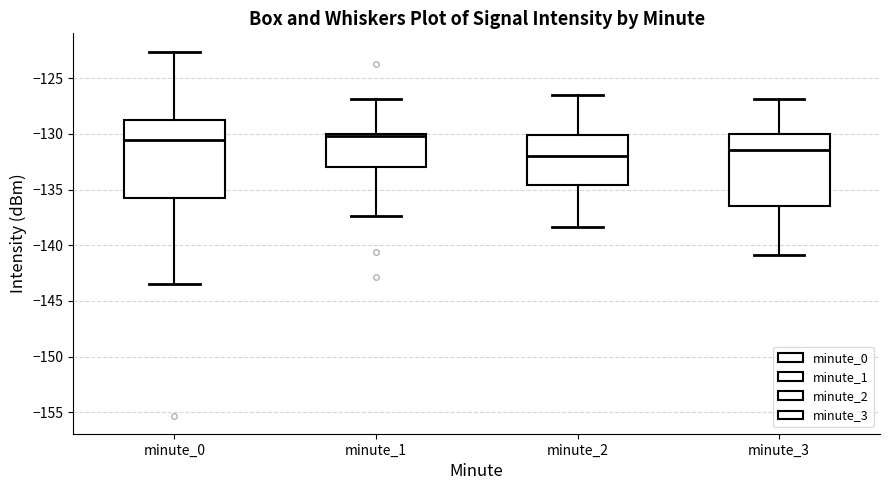

Reading left to right, transcribe this box plot: for each box, give where its median line is, the range the box spans, and where its two whiskers end, as read against the y-axis. The values are not printed on the chart, so give them approximately, as read against the axis.

minute_0: median -130.5, box -136.0 to -129.0, whiskers -143.5 to -122.5
minute_1: median -130.0 (just below the box's upper edge), box -133.0 to -130.0, whiskers -137.5 to -127.0
minute_2: median -132.0, box -134.5 to -130.0, whiskers -138.5 to -126.5
minute_3: median -131.5, box -136.5 to -130.0, whiskers -141.0 to -127.0